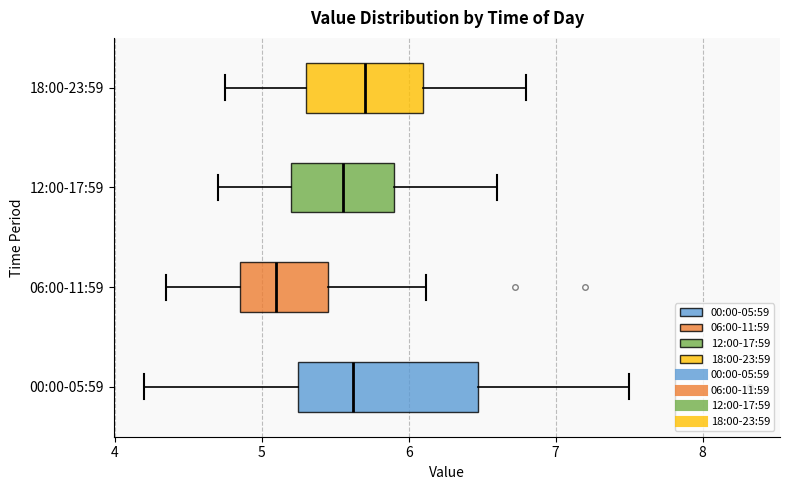

Reading bottom to top, transcribe this box plot: for each box, give where its median line is, the range the box spans, and where its two whiskers end, as read against the x-axis. The values are not printed on the chart, so give them approximately, as read against the axis.

00:00-05:59: median 5.6, box 5.3 to 6.5, whiskers 4.2 to 7.5
06:00-11:59: median 5.1, box 4.9 to 5.5, whiskers 4.4 to 6.1
12:00-17:59: median 5.6, box 5.2 to 5.9, whiskers 4.7 to 6.6
18:00-23:59: median 5.7, box 5.3 to 6.1, whiskers 4.8 to 6.8